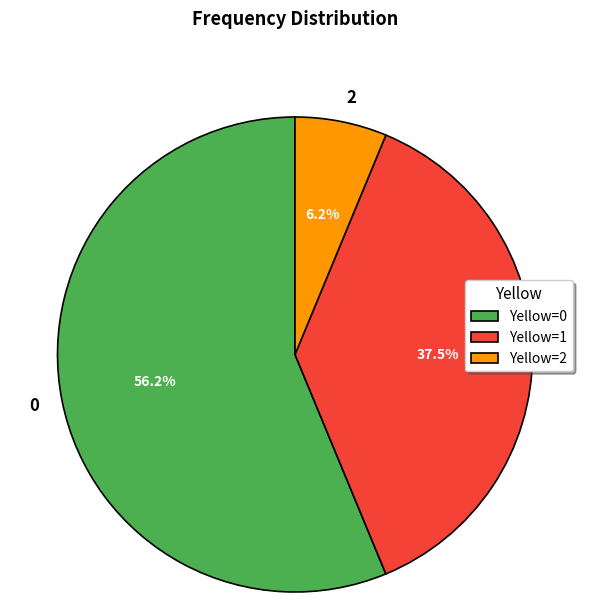

What percentage do 0 and 2 together represent?

62.5%